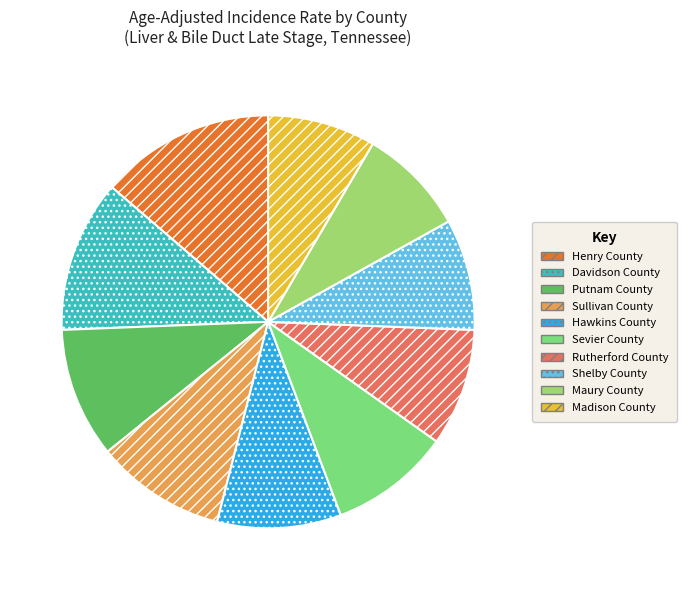

Rank the categories by value from highest to lowest.

Henry County, Davidson County, Putnam County, Sullivan County, Hawkins County, Sevier County, Rutherford County, Shelby County, Maury County, Madison County